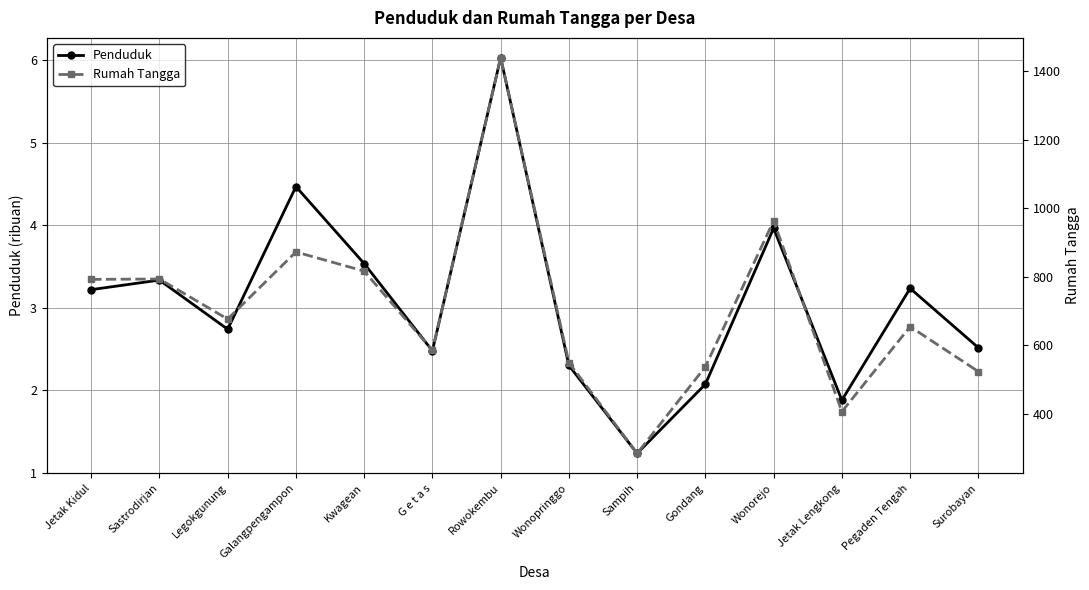

What is the label of the 3rd point from the right?

Jetak Lengkong